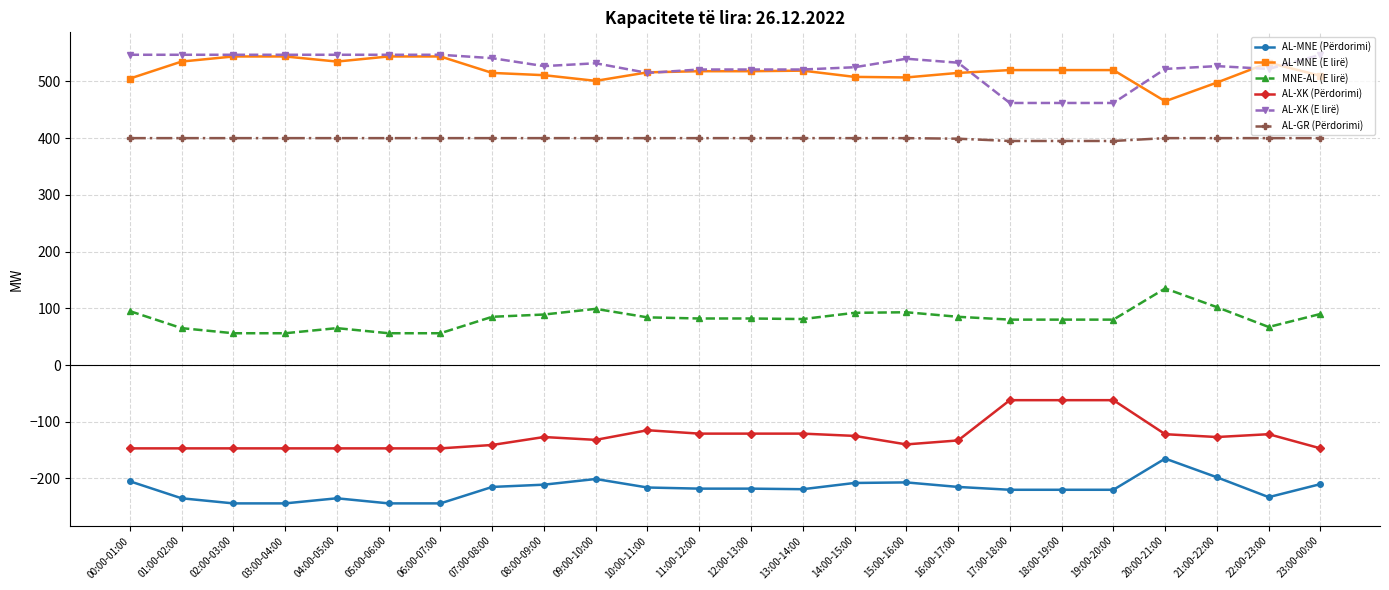

What is the difference between the highest and lowest values at 14:00-15:00?

733